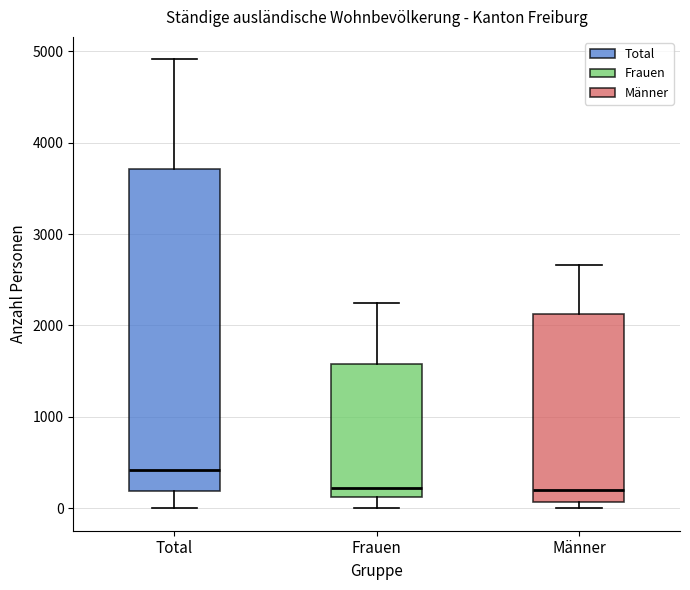

Where does the lower whisker of the box for Frauen end on the y-axis? The values are not printed on the chart, so give them approximately, as read against the axis.

0